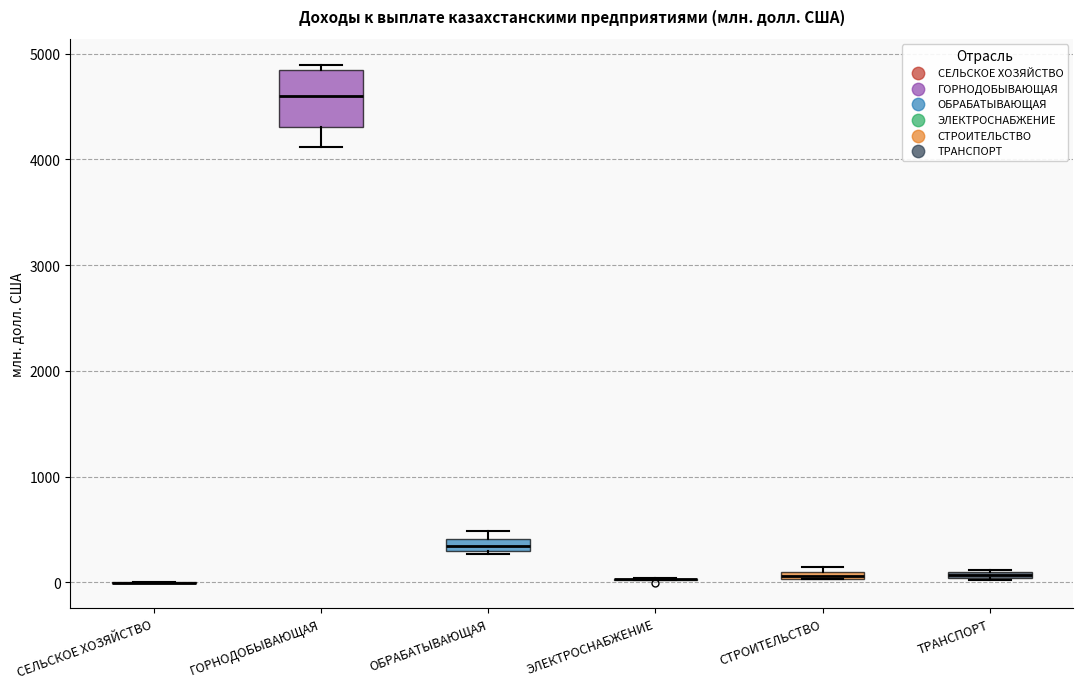

Which box is the tallest, from its lower edge to its upper edge?

ГОРНОДОБЫВАЮЩАЯ